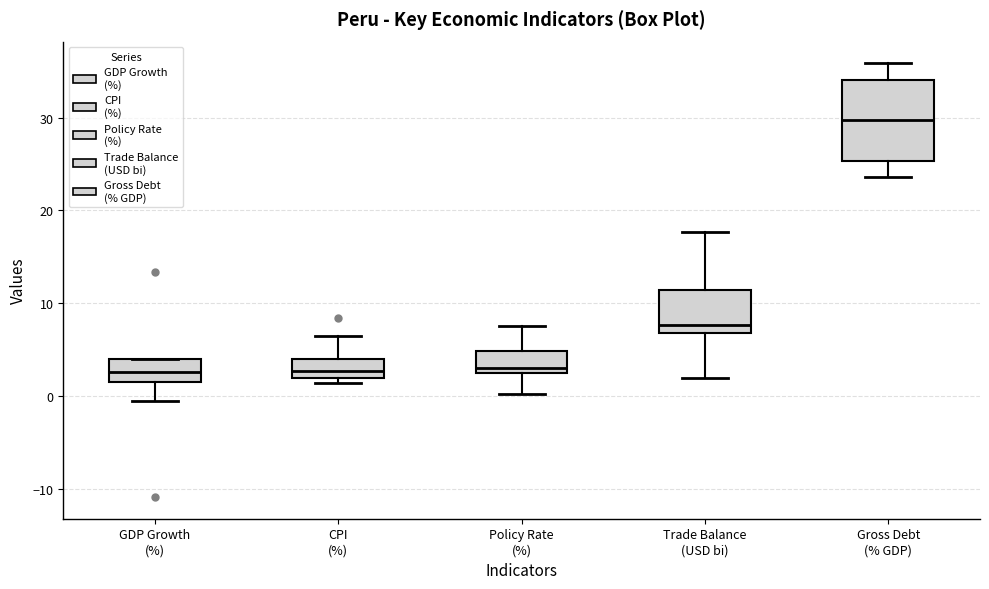

Reading left to right, transcribe this box plot: for each box, give where its median line is, the range the box spans, and where its two whiskers end, as read against the y-axis. The values are not printed on the chart, so give them approximately, as read against the axis.

GDP Growth (%): median 3, box 2 to 4, whiskers -1 to 4
CPI (%): median 3, box 2 to 4, whiskers 1 to 6
Policy Rate (%): median 3, box 2 to 5, whiskers 0 to 8
Trade Balance (USD bi): median 8, box 7 to 11, whiskers 2 to 18
Gross Debt (% GDP): median 30, box 25 to 34, whiskers 24 to 36